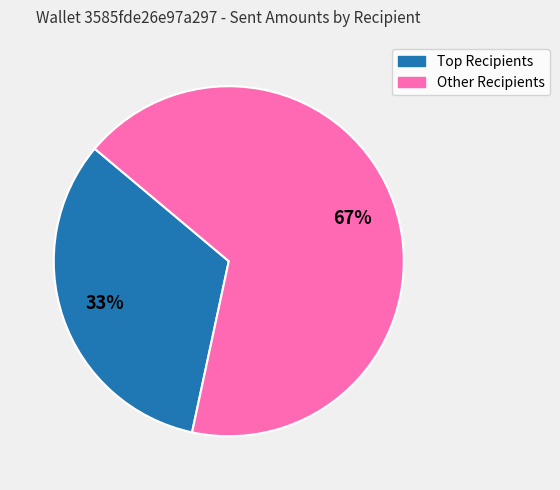

To the nearest percent, what is the average slice percentage?

50%